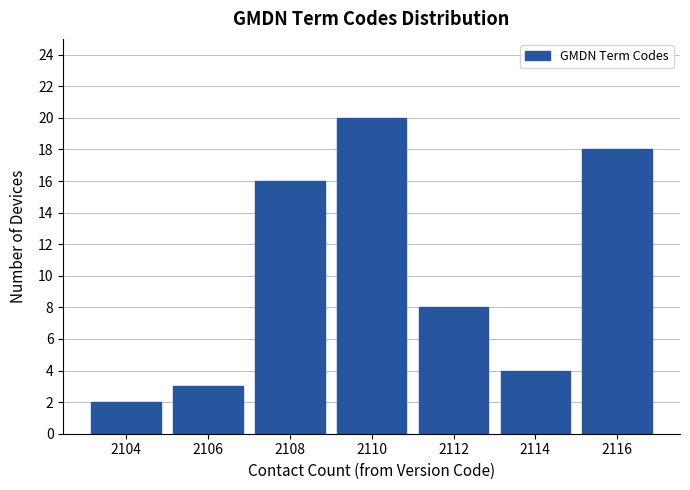

Reading left to right, list all the values displayed in this chart.

2	3	16	20	8	4	18